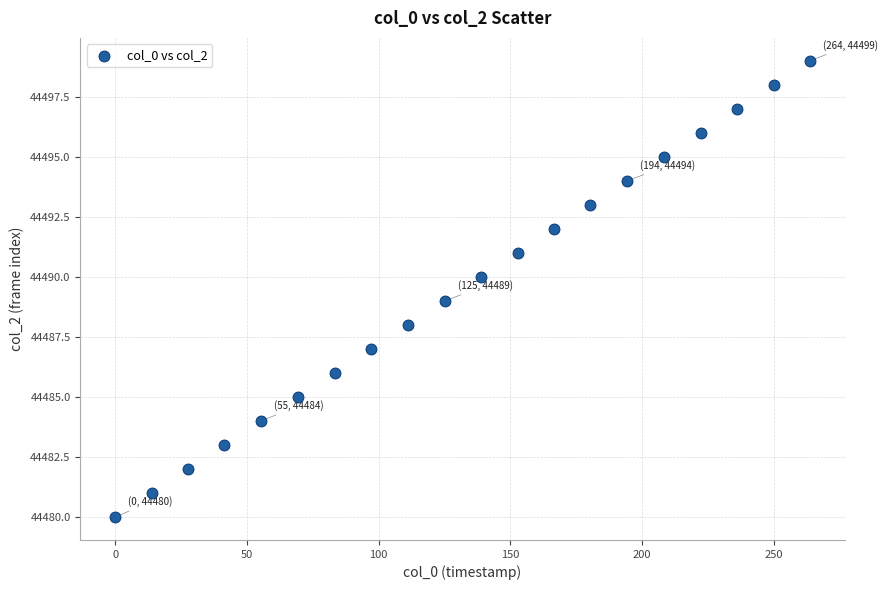

What is the range of Y values (max minus min)?

19